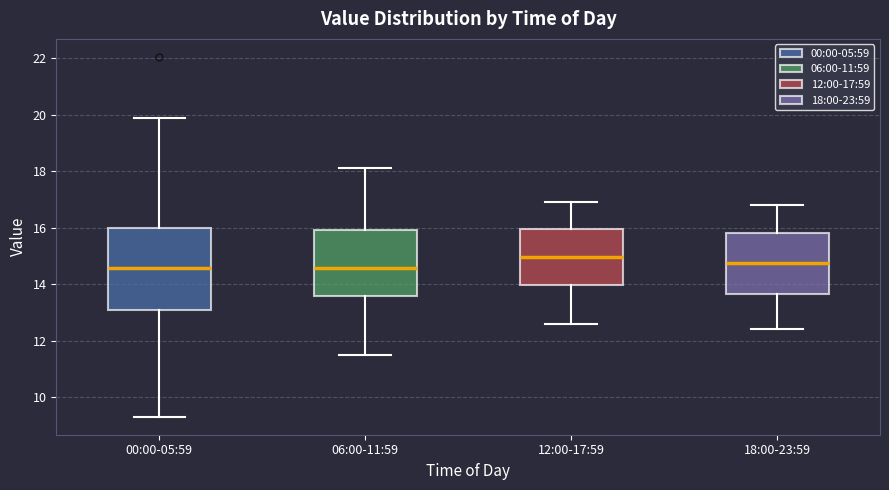

Comparing the boxes themselves (not the whiskers), which one is the tallest?

00:00-05:59